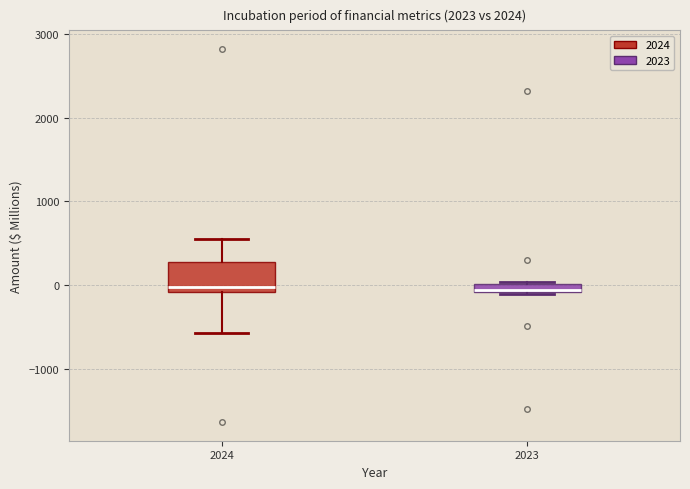

Comparing the boxes themselves (not the whiskers), which one is the tallest?

2024